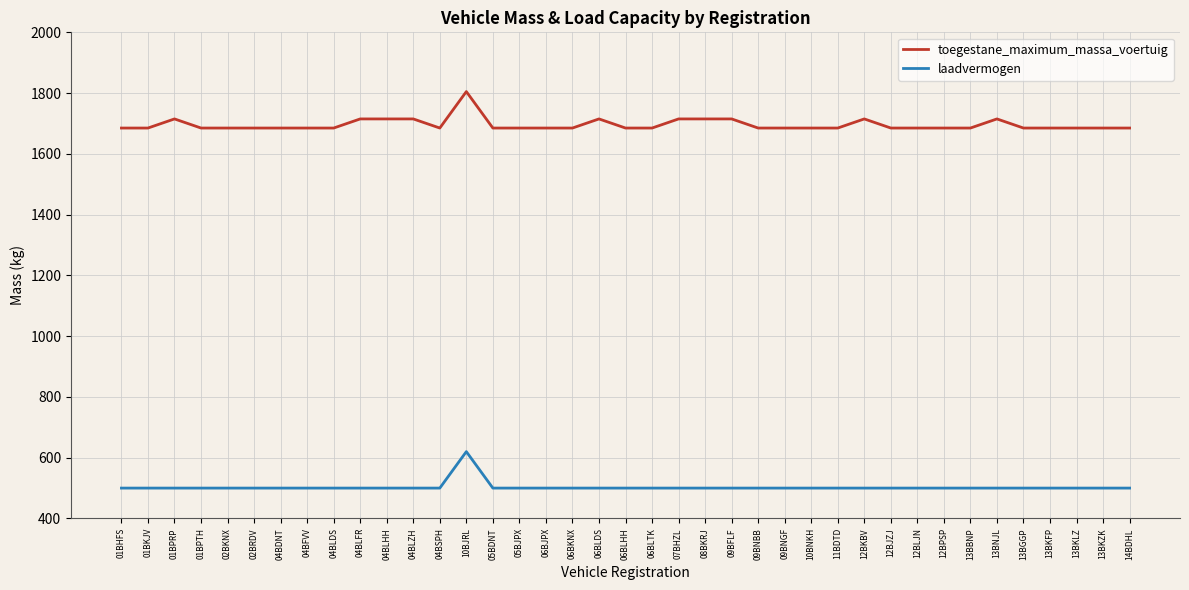

What is the difference between the maximum and second lowest values in the laadvermogen series?

120